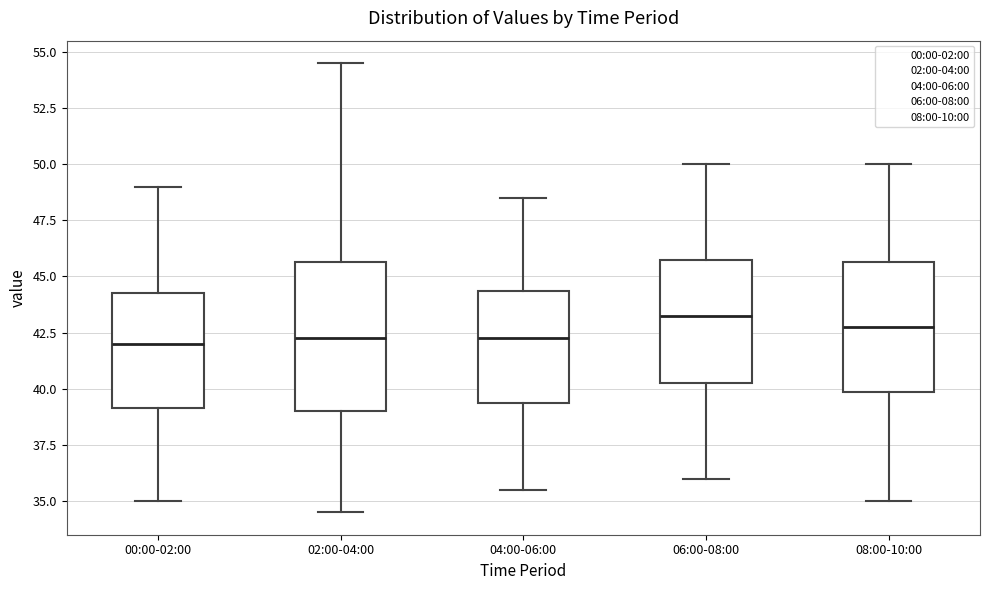

Which box has the highest median line?

06:00-08:00